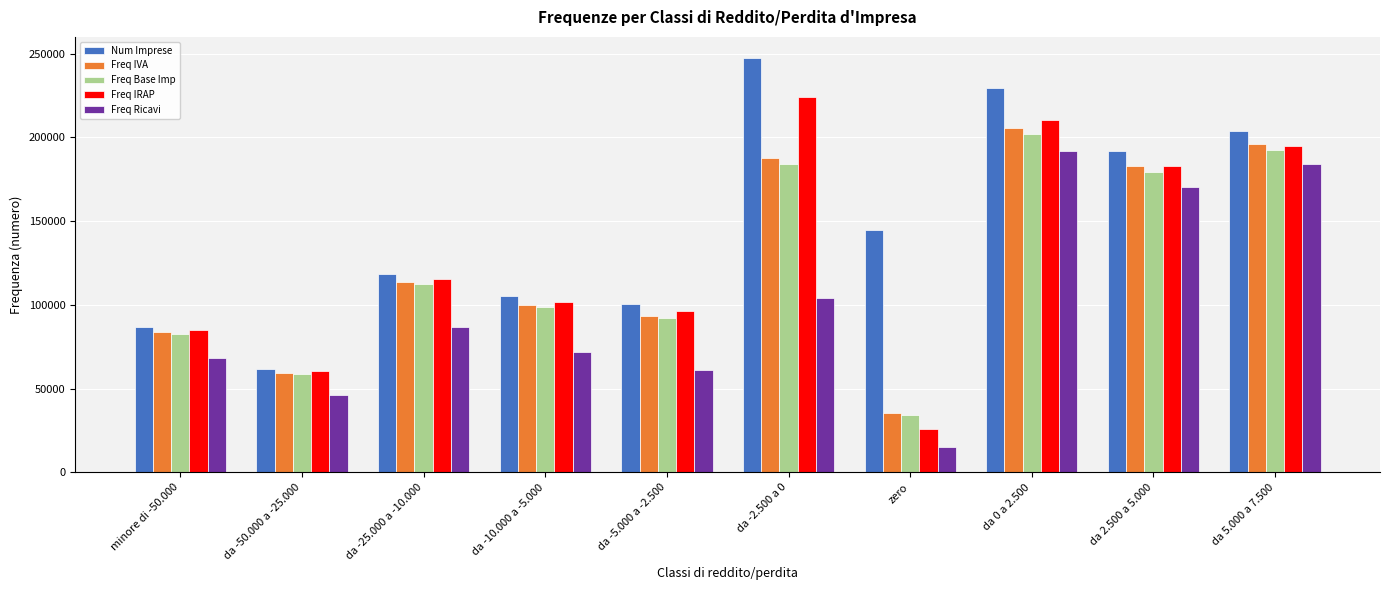

How many values in the Num Imprese series are below 144822?

5